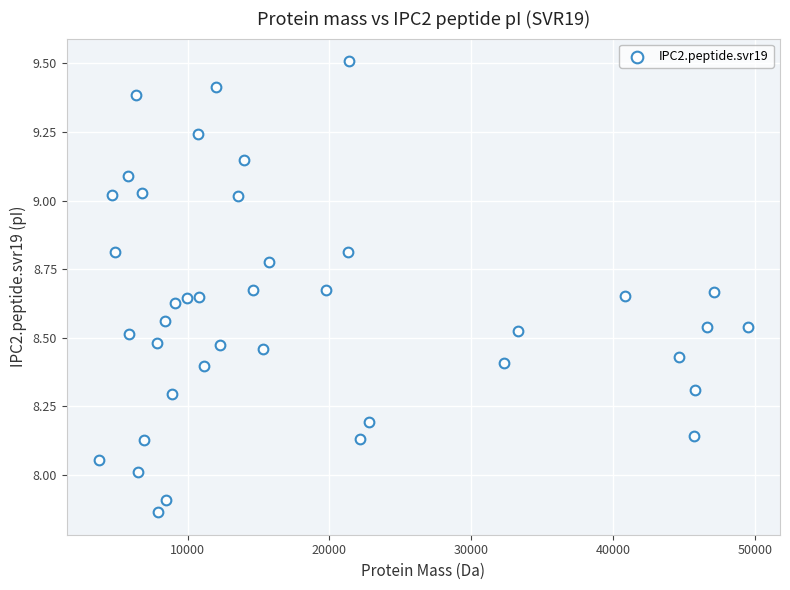

What is the range of X values (max minus min)?

45716.6